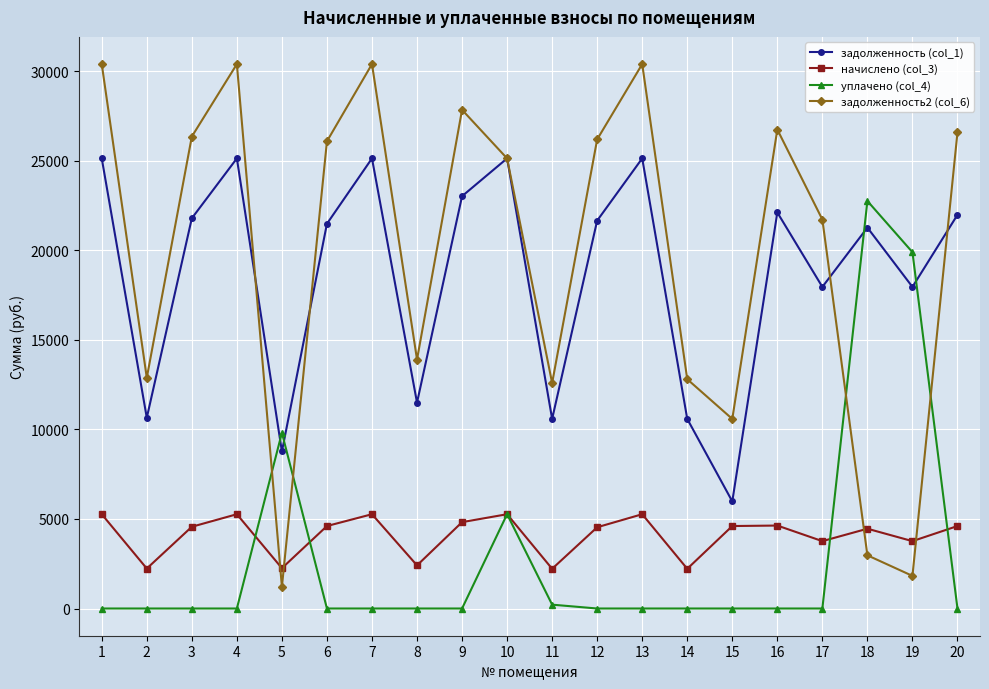

What is the average value of the задолженность (col_1) series?

18655.3